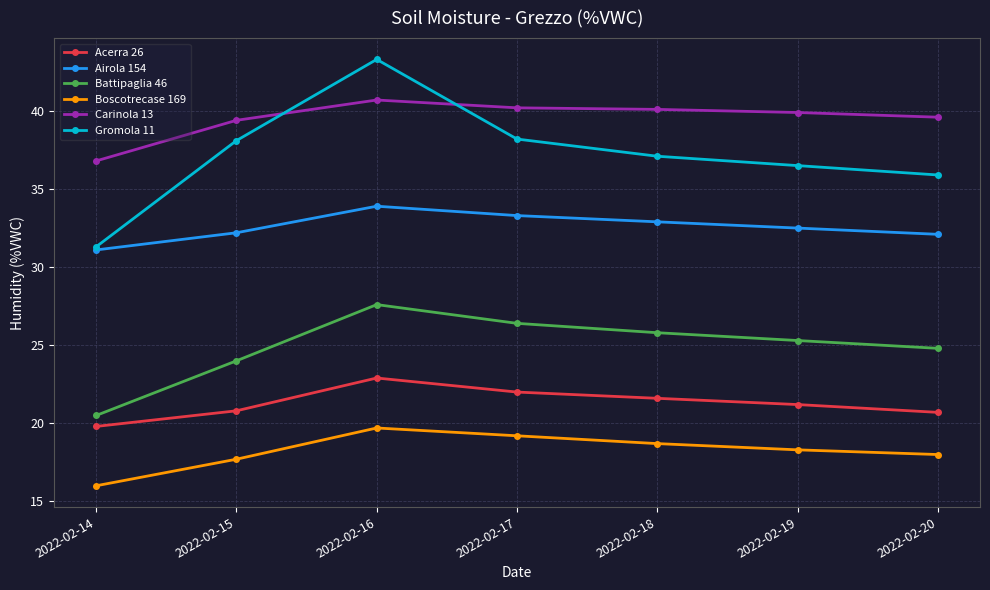

Rank the categories by Boscotrecase 169 value from lowest to highest.

2022-02-14, 2022-02-15, 2022-02-20, 2022-02-19, 2022-02-18, 2022-02-17, 2022-02-16